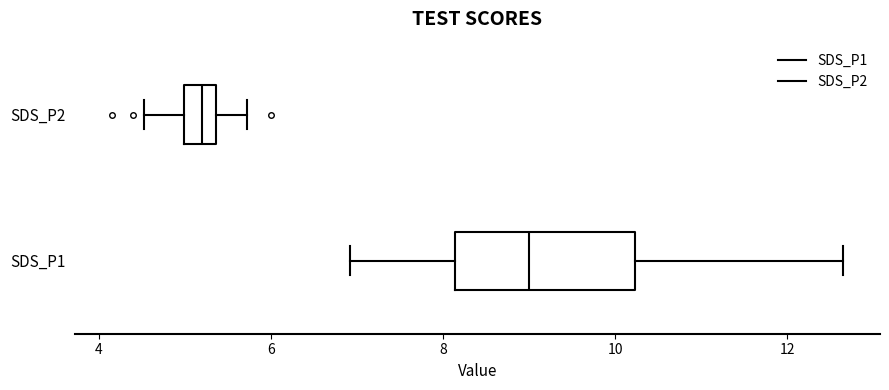

Reading bottom to top, transcribe this box plot: for each box, give where its median line is, the range the box spans, and where its two whiskers end, as read against the x-axis. The values are not printed on the chart, so give them approximately, as read against the axis.

SDS_P1: median 9.0, box 8.2 to 10.2, whiskers 7.0 to 12.6
SDS_P2: median 5.2, box 5.0 to 5.4, whiskers 4.6 to 5.8